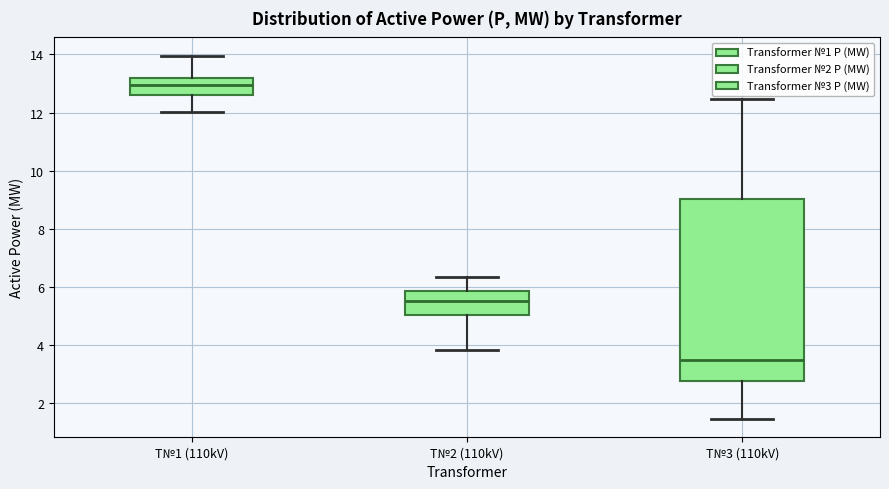

Comparing the boxes themselves (not the whiskers), which one is the tallest?

T№3 (110kV)